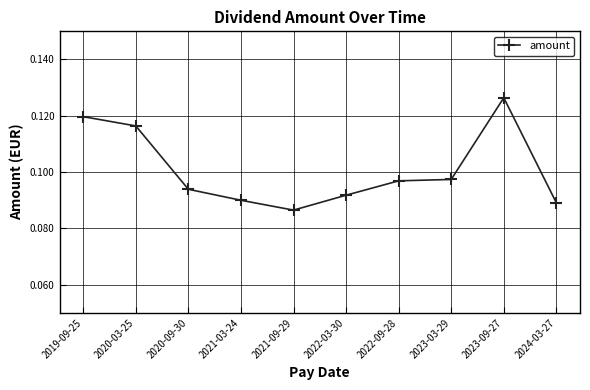

The chart shows a value of 0.0 at 2021-03-24. True or false?

False